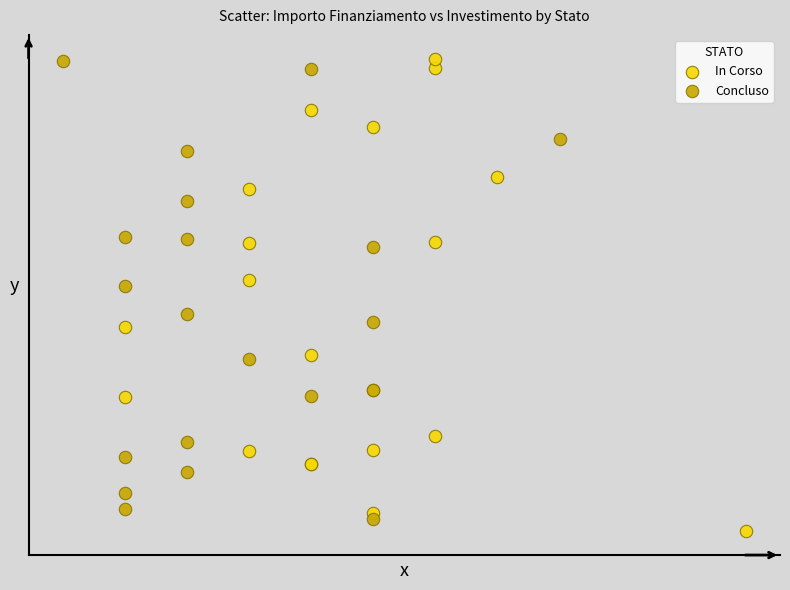

Which series reaches the minimum Y coordinate?

In Corso